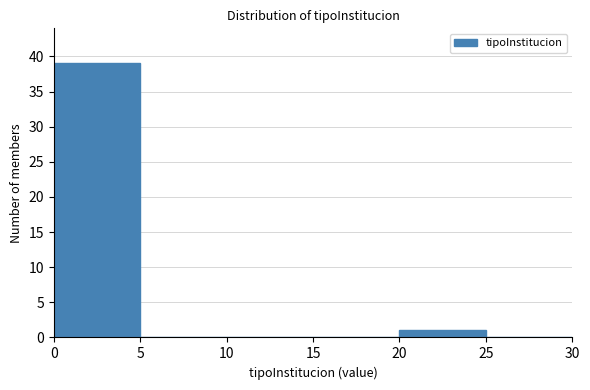

Which range on the x-axis has the tallest bar?

0 to 5